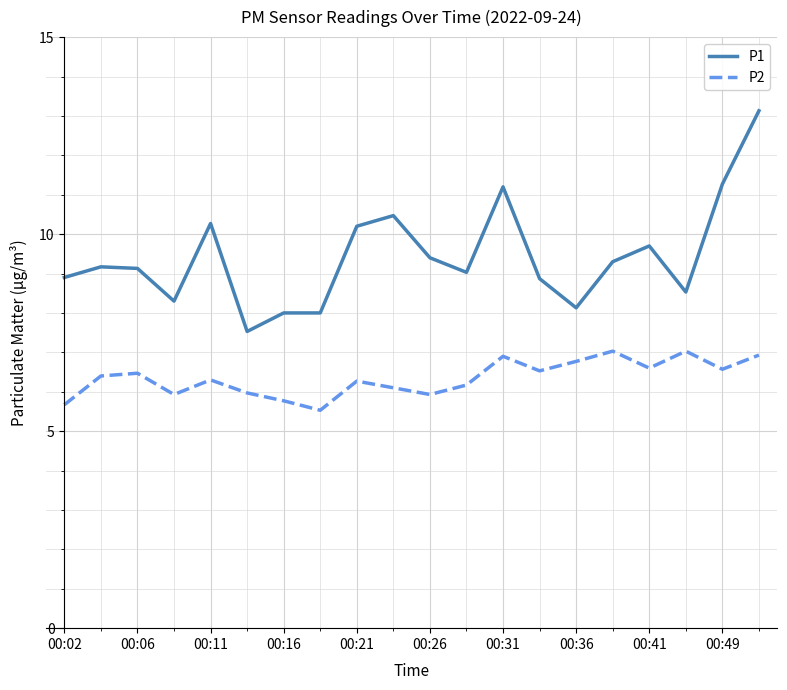

List the series in order of their overall mean, highest first.

P1, P2